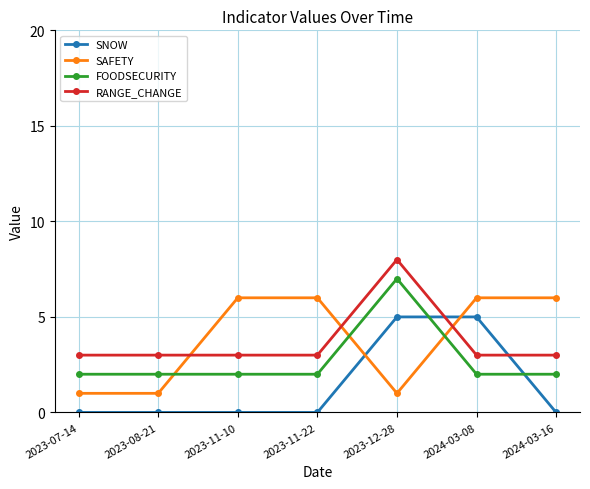

Reading left to right, what are all the values shown in this chart?

SNOW: 2023-07-14=0	2023-08-21=0	2023-11-10=0	2023-11-22=0	2023-12-28=5	2024-03-08=5	2024-03-16=0
SAFETY: 2023-07-14=1	2023-08-21=1	2023-11-10=6	2023-11-22=6	2023-12-28=1	2024-03-08=6	2024-03-16=6
FOODSECURITY: 2023-07-14=2	2023-08-21=2	2023-11-10=2	2023-11-22=2	2023-12-28=7	2024-03-08=2	2024-03-16=2
RANGE_CHANGE: 2023-07-14=3	2023-08-21=3	2023-11-10=3	2023-11-22=3	2023-12-28=8	2024-03-08=3	2024-03-16=3